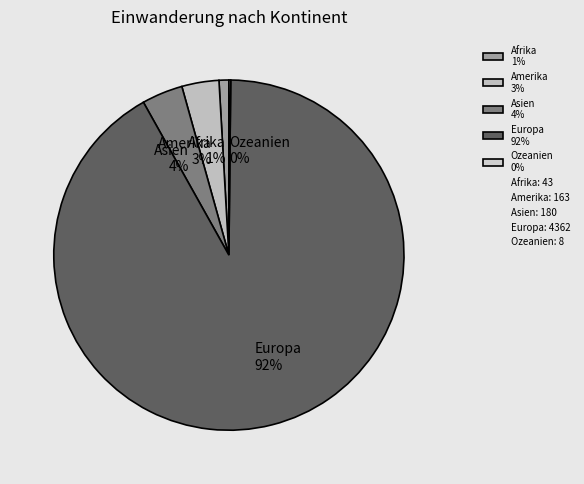

What percentage is the Afrika slice, to the nearest percent?

1%